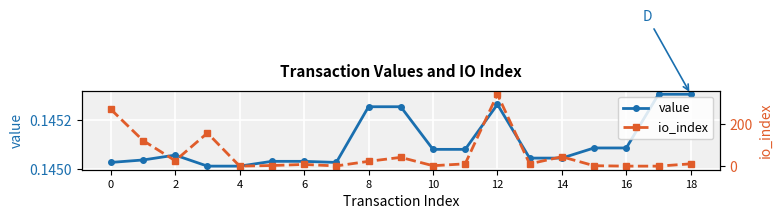

True or false: value and io_index cross at least once.

True